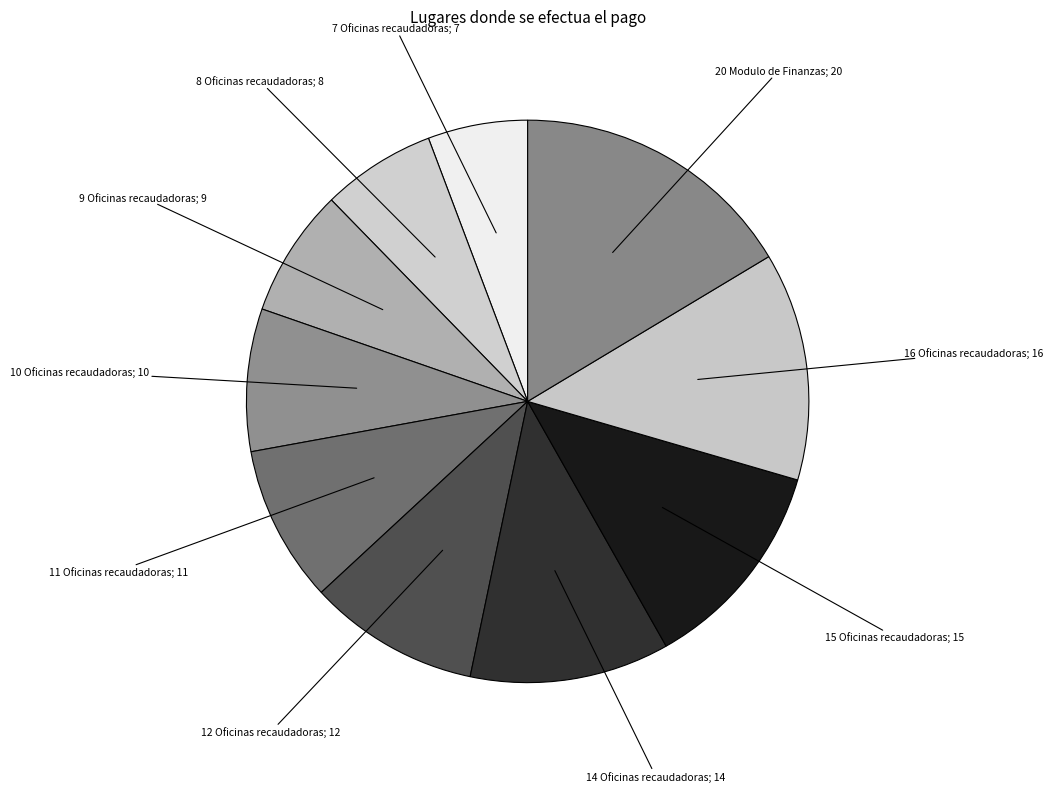

How many slices are in this pie chart?

10